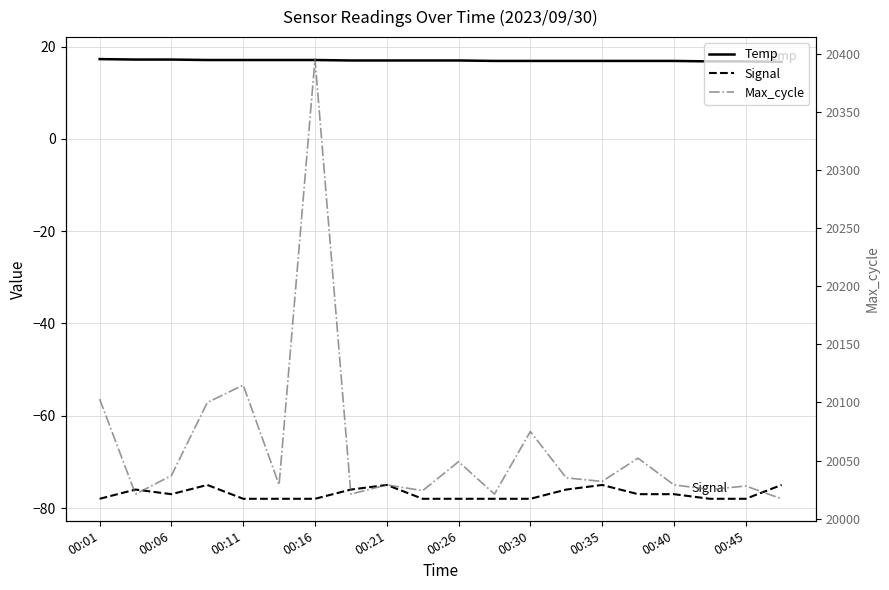

True or false: Max_cycle and Temp intersect in this chart.

False